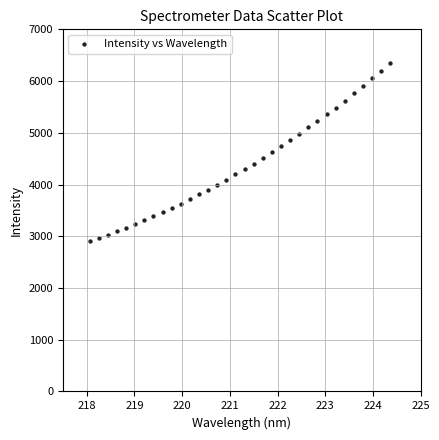

What is the range of X values (max minus min)?

6.3